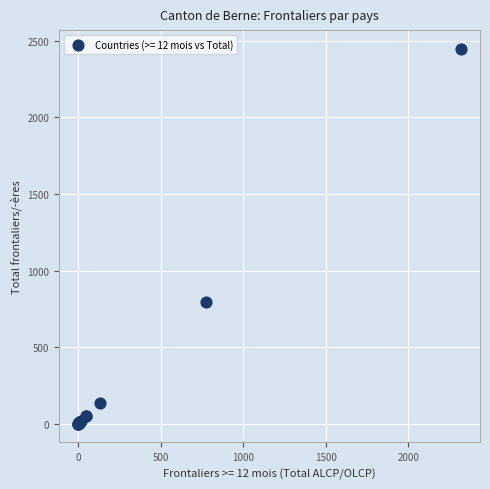

What Y value in the scatter plot is closest to 1223?

792